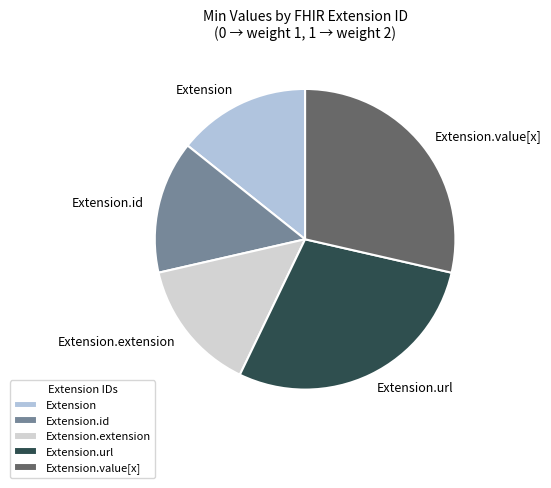

True or false: Extension.id accounts for 14% of the total.

True